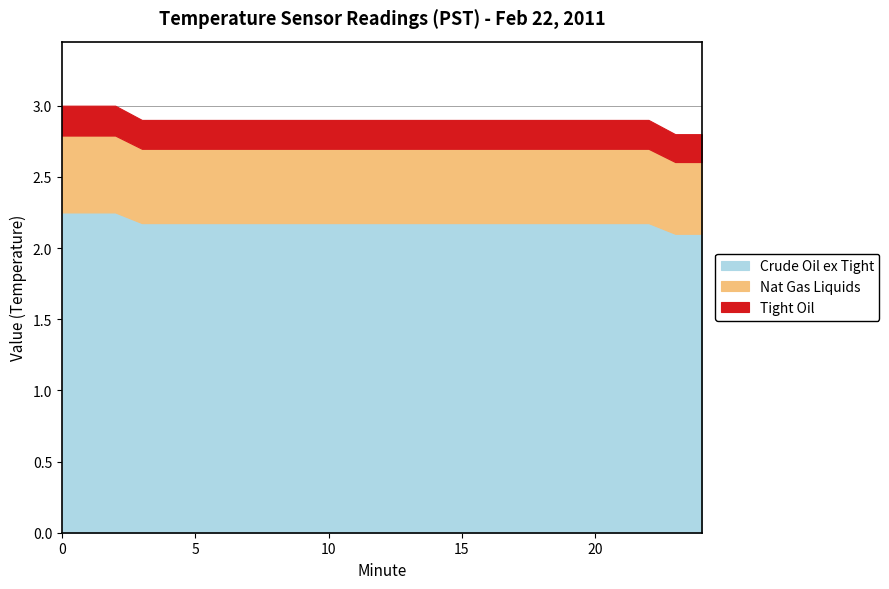

What is the minimum value for Crude Oil ex Tight?

2.1